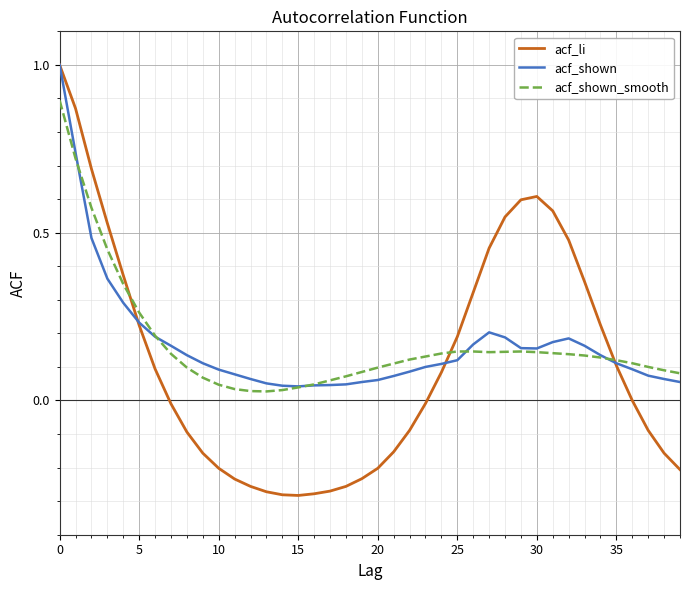

What is the highest value of the acf_li series?

1.0